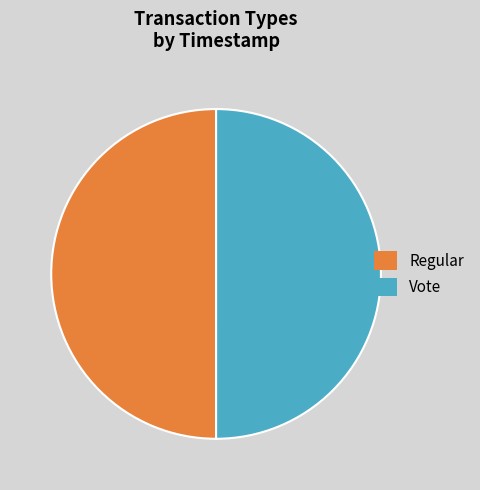

Count the number of slices in the pie.

2